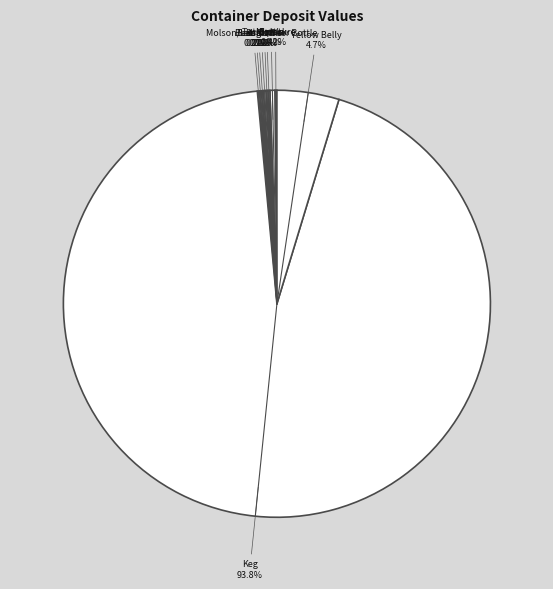

How many segments does this pie chart have?

10